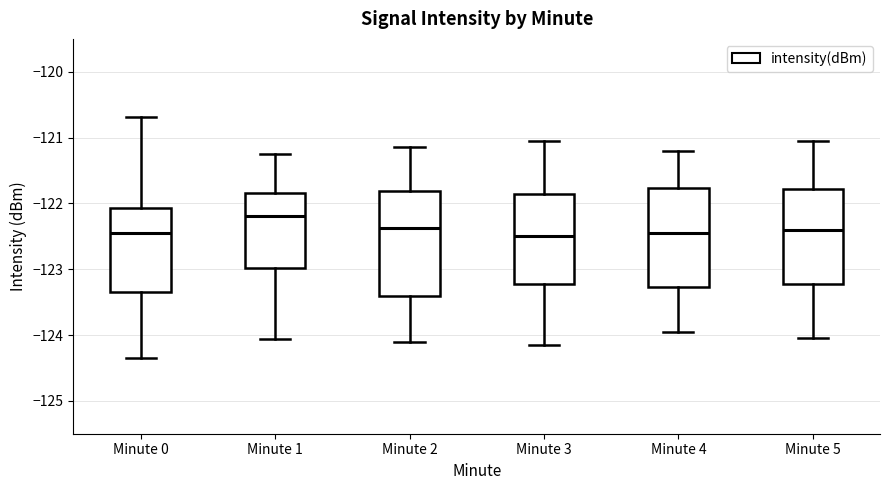

Reading left to right, transcribe this box plot: for each box, give where its median line is, the range the box spans, and where its two whiskers end, as read against the y-axis. The values are not printed on the chart, so give them approximately, as read against the axis.

Minute 0: median -122.5, box -123.3 to -122.1, whiskers -124.3 to -120.7
Minute 1: median -122.2, box -123.0 to -121.8, whiskers -124.1 to -121.2
Minute 2: median -122.4, box -123.4 to -121.8, whiskers -124.1 to -121.1
Minute 3: median -122.5, box -123.2 to -121.9, whiskers -124.1 to -121.0
Minute 4: median -122.4, box -123.3 to -121.8, whiskers -123.9 to -121.2
Minute 5: median -122.4, box -123.2 to -121.8, whiskers -124.0 to -121.0